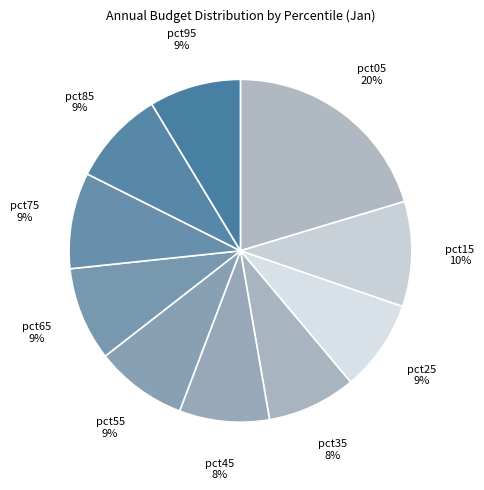

Count the number of slices in the pie.

10